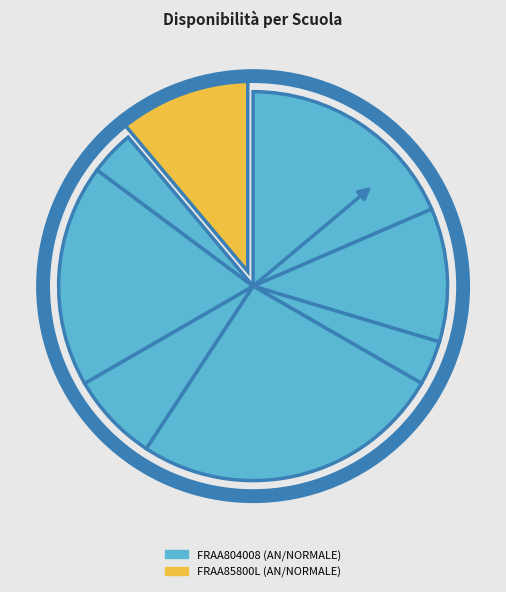

How many slices are in this pie chart?

8